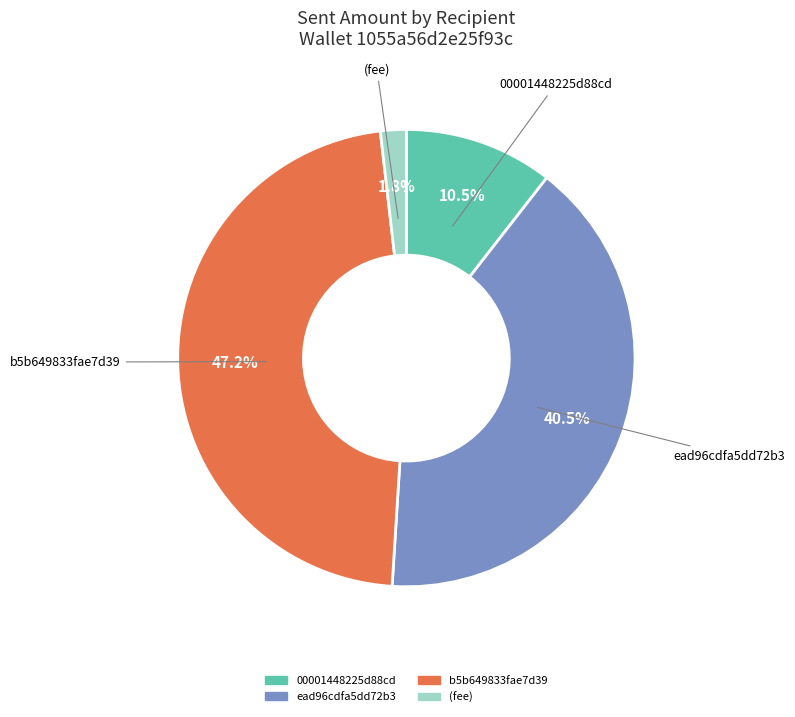

Is it true that b5b649833fae7d39 is 55% of the pie?

False